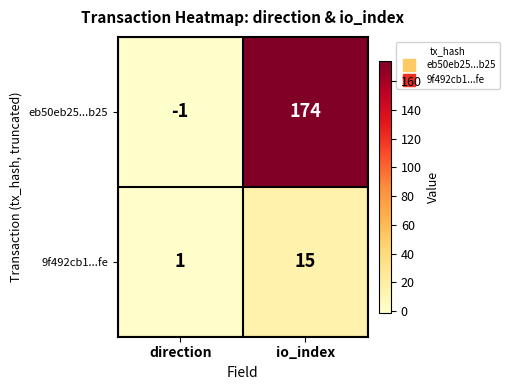

How many series are shown in this chart?

2